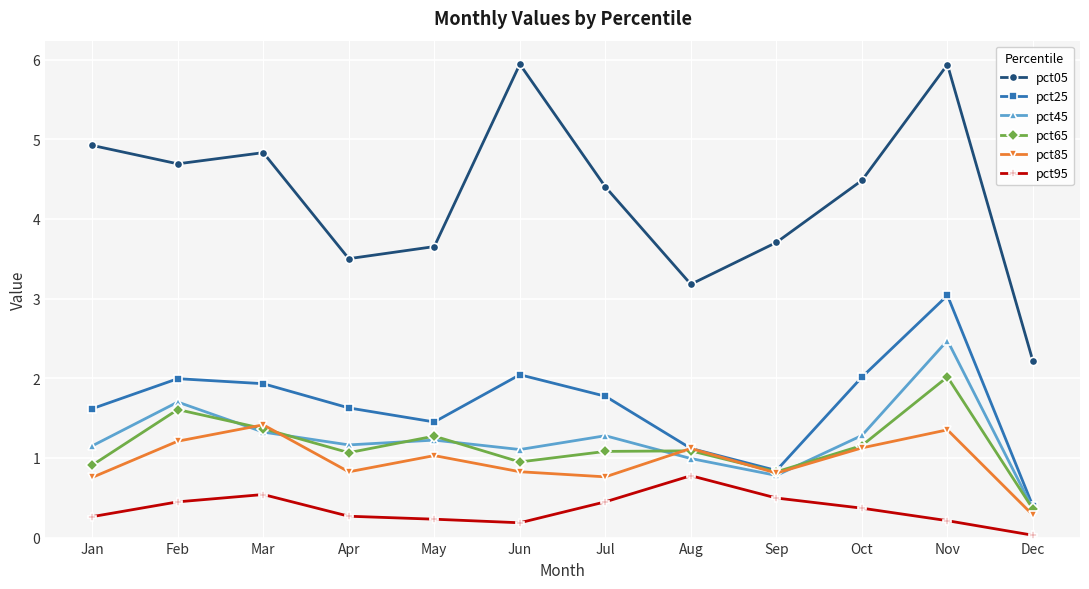

At which category does pct05 reach its first local valley?

Feb